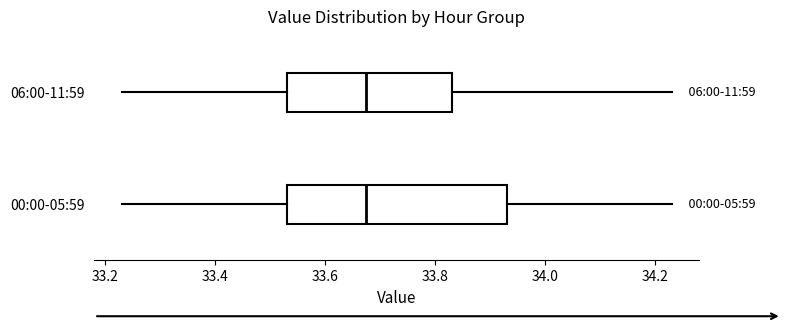

Where is the right edge of the box for 06:00-11:59 on the x-axis? The values are not printed on the chart, so give them approximately, as read against the axis.

33.84